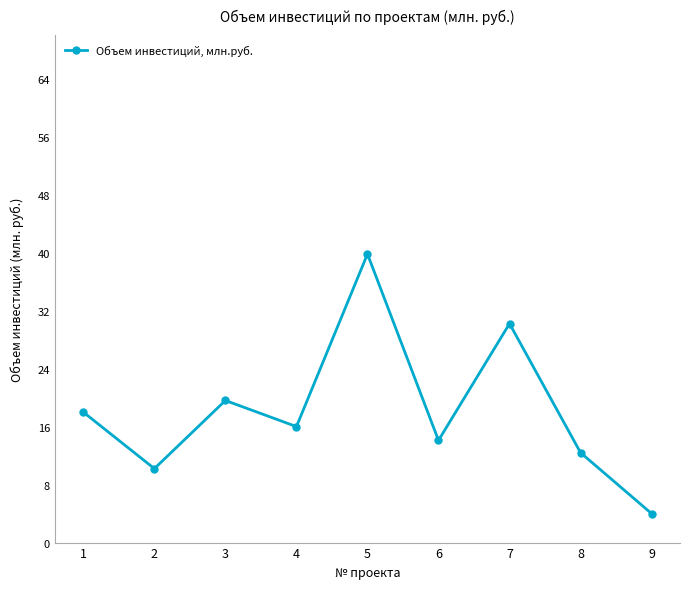

Rank the categories by value from lowest to highest.

9, 2, 8, 6, 4, 1, 3, 7, 5